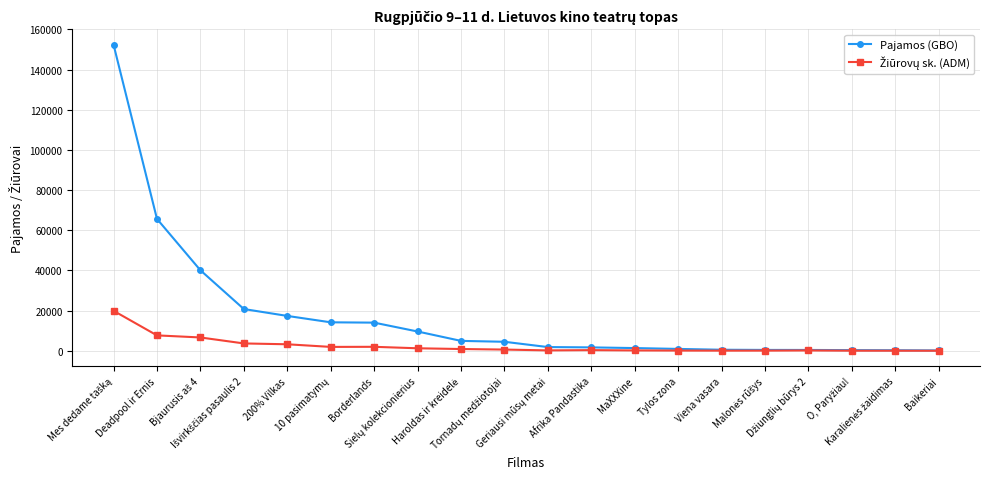

What is the highest value of the Pajamos (GBO) series?

152383.0